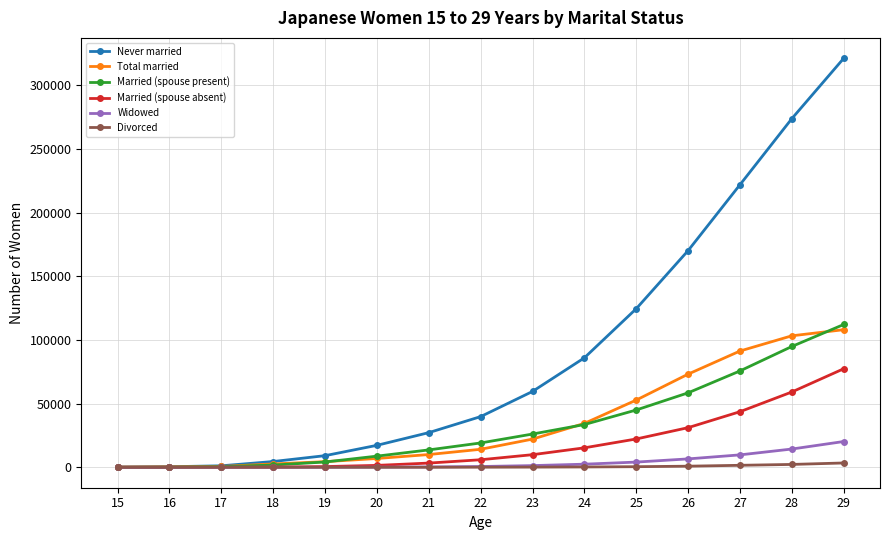

Which series has the widest spread of values?

Never married